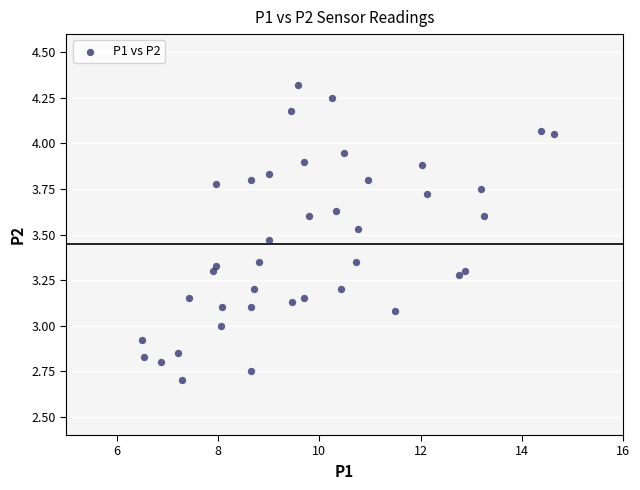

What is the range of X values (max minus min)?

8.1